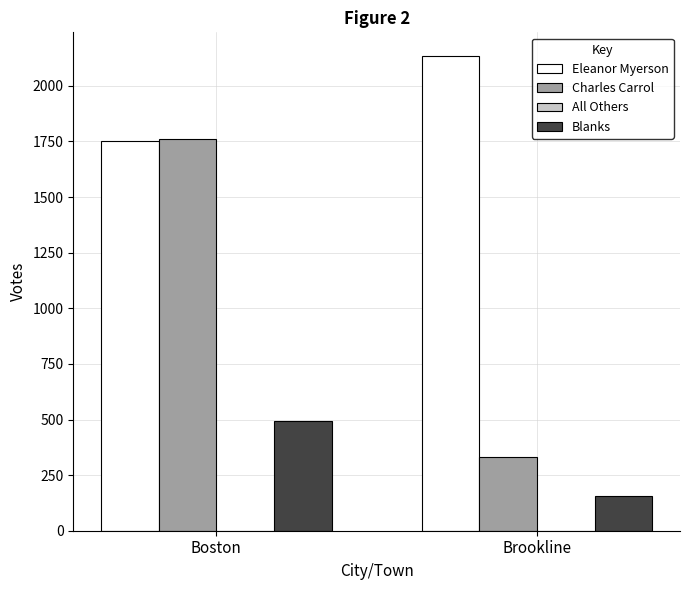

What is the spread (max minus min) of values at Brookline?

1978